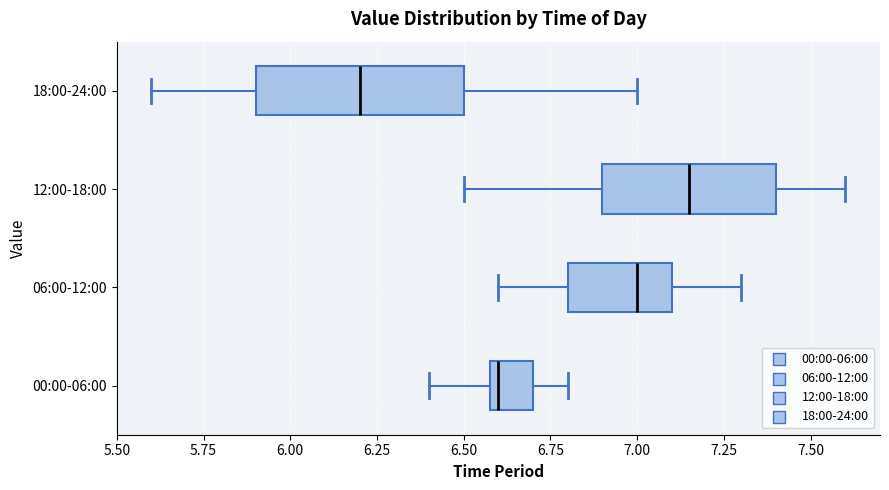

Reading bottom to top, read every box against the x-axis: the position of its median line, the range the box covers, and the ends of its whiskers. The values are not printed on the chart, so give them approximately, as read against the axis.

00:00-06:00: median 6.60 (just right of the box's left edge), box 6.60 to 6.70, whiskers 6.40 to 6.80
06:00-12:00: median 7.00, box 6.80 to 7.10, whiskers 6.60 to 7.30
12:00-18:00: median 7.15, box 6.90 to 7.40, whiskers 6.50 to 7.60
18:00-24:00: median 6.20, box 5.90 to 6.50, whiskers 5.60 to 7.00